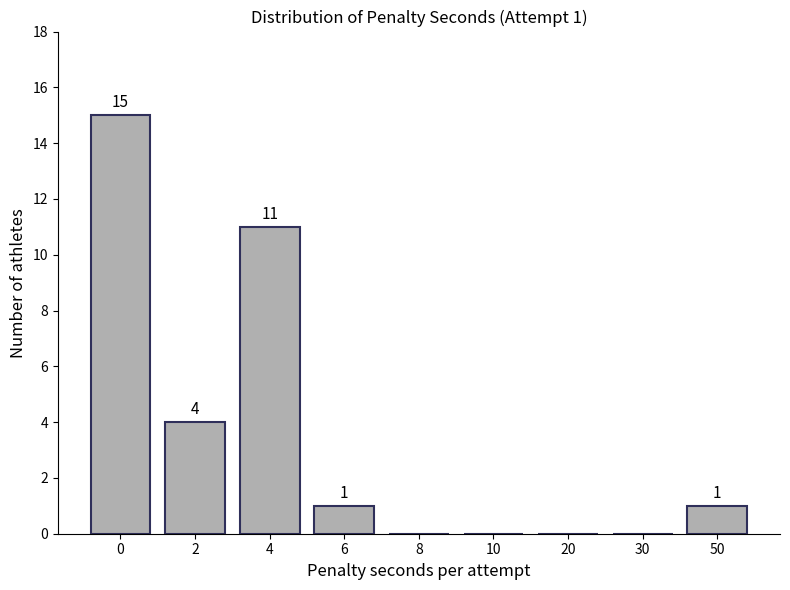

Reading left to right, transcribe all the data shown in this chart.

0=15	2=4	4=11	6=1	8=0	10=0	20=0	30=0	50=1